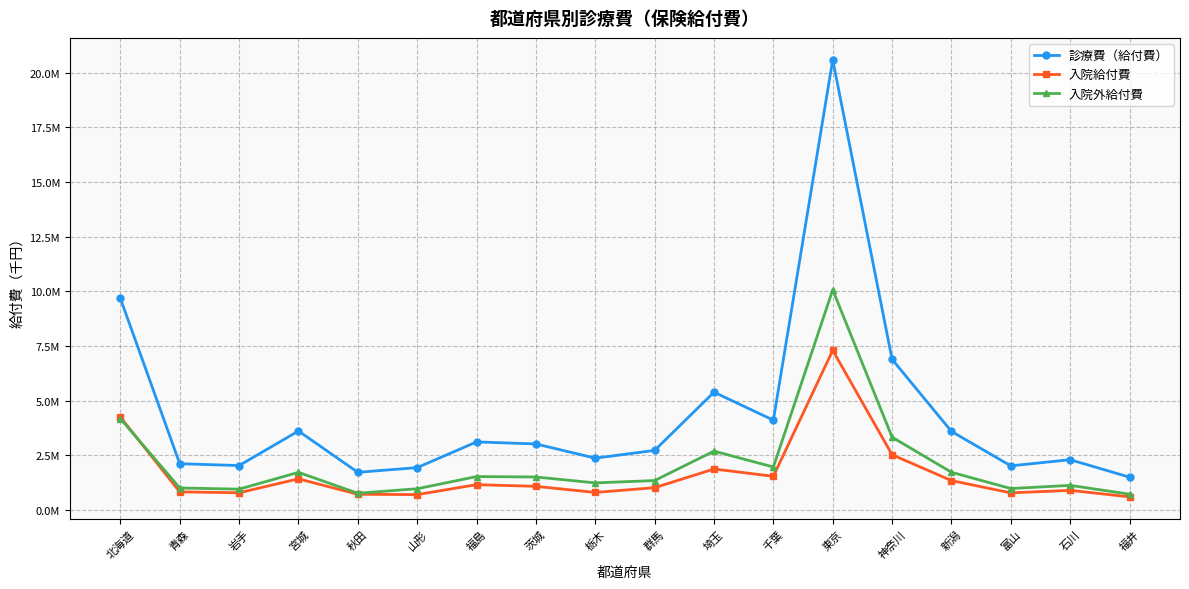

What is the label of the 17th point from the left?

石川